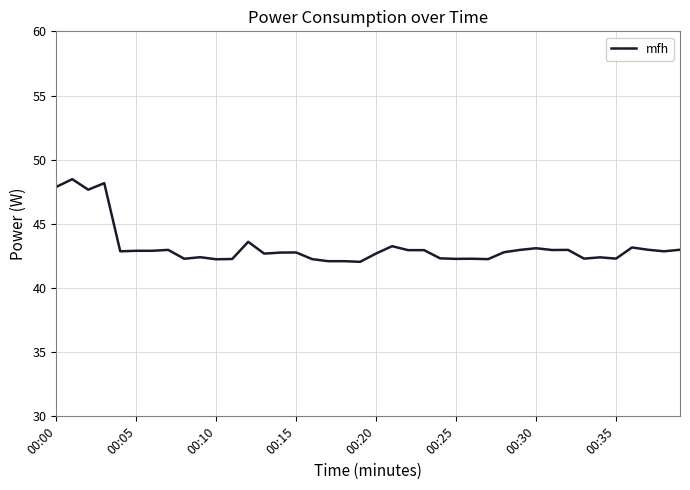

What is the greatest value displayed?

48.5